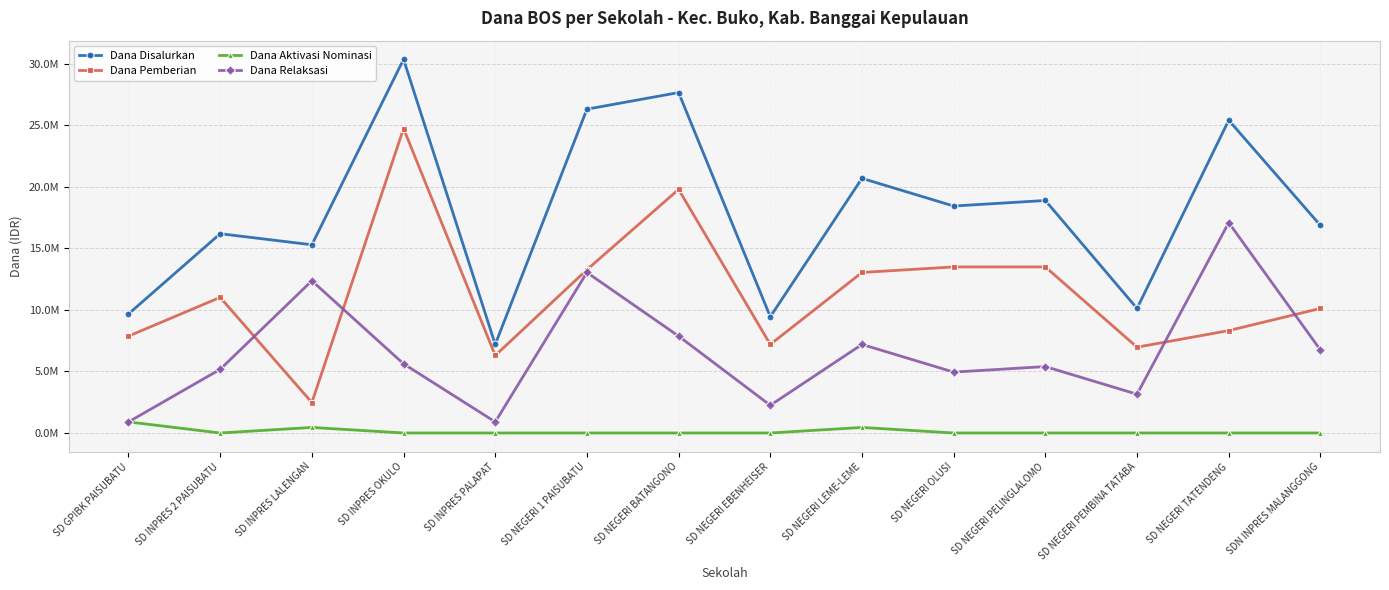

What is the sum of the Dana Relaksasi values at SD NEGERI PEMBINA TATABA and SD NEGERI PELINGLALOMO?

8550000